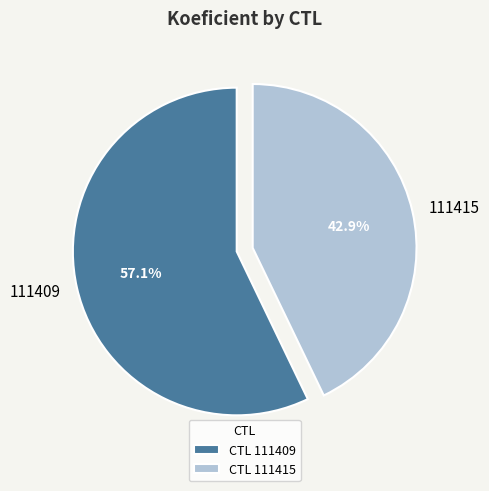

Which category accounts for the majority?

111409